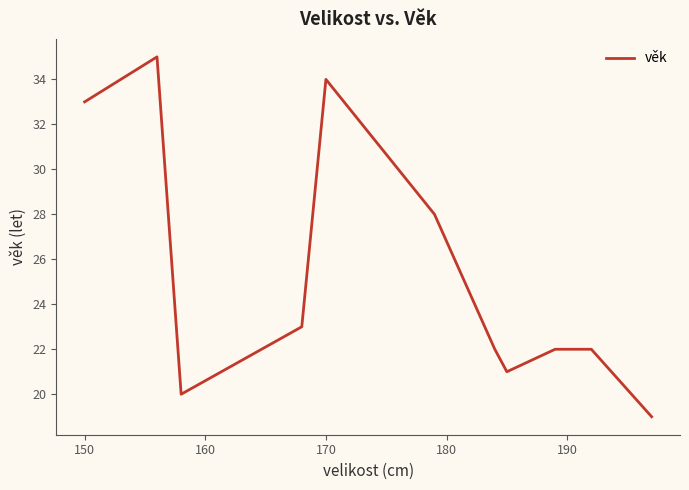

Reading left to right, transcribe all the data shown in this chart.

33	35	20	23	34	28	22	21	22	22	19